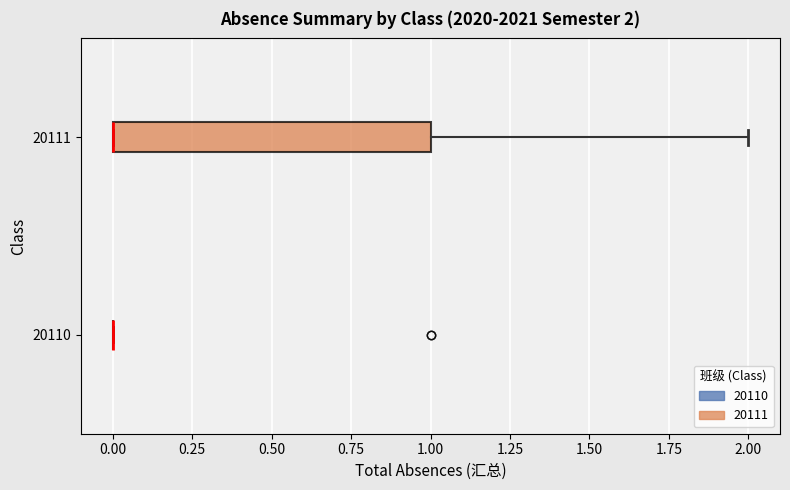

Comparing the boxes themselves (not the whiskers), which one is the widest?

20111